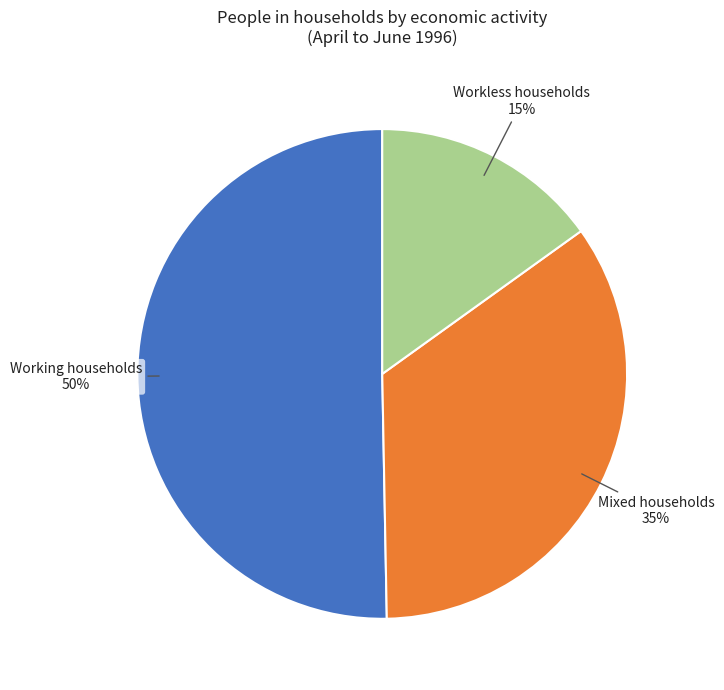

To the nearest percent, what is the average slice percentage?

33%